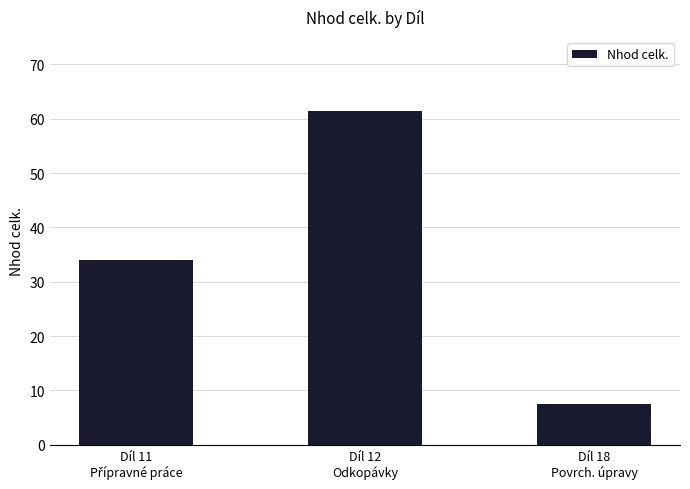

What is the smallest value displayed?

7.5